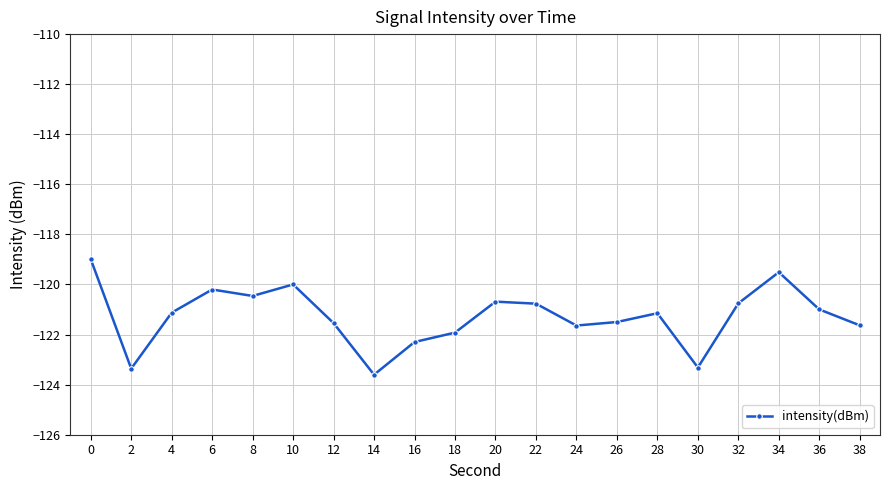

Is it true that the value at 20 is -120.7?

True